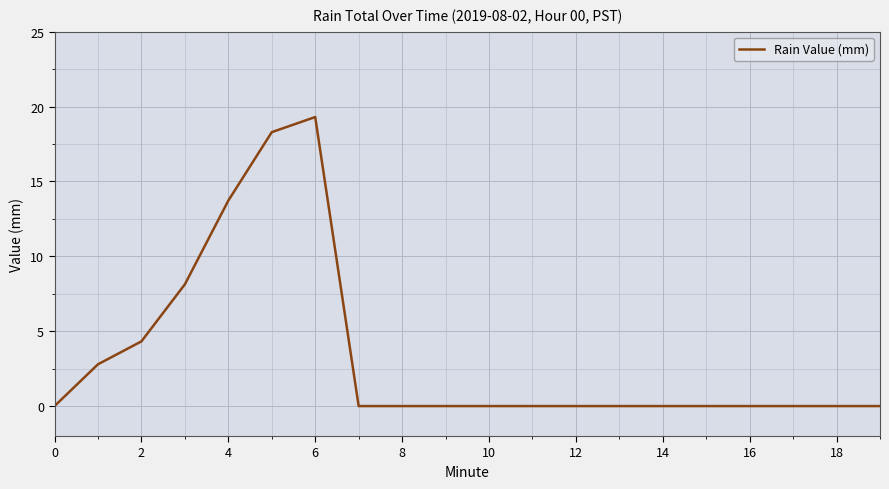

Does the chart have visible grid lines?

Yes